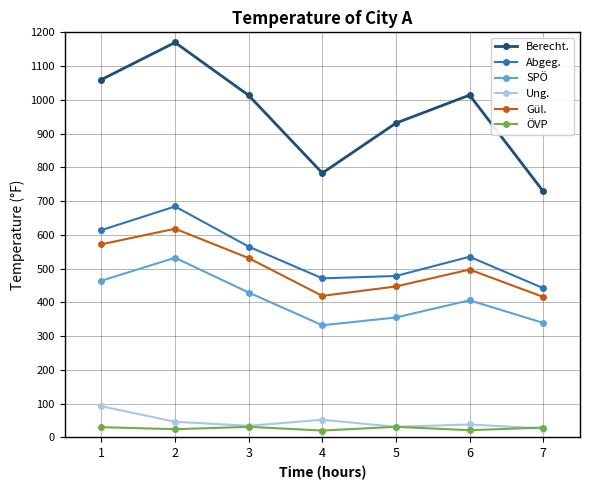

Rank the series at 2 from highest to lowest value.

Berecht., Abgeg., Gül., SPÖ, Ung., ÖVP